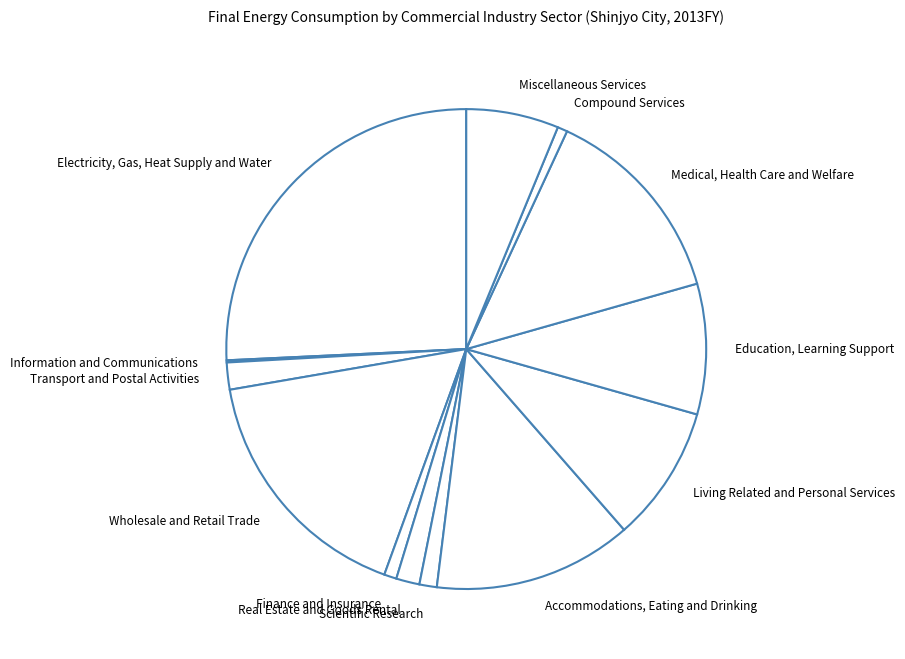

Does Transport and Postal Activities represent more than half of the total?

No